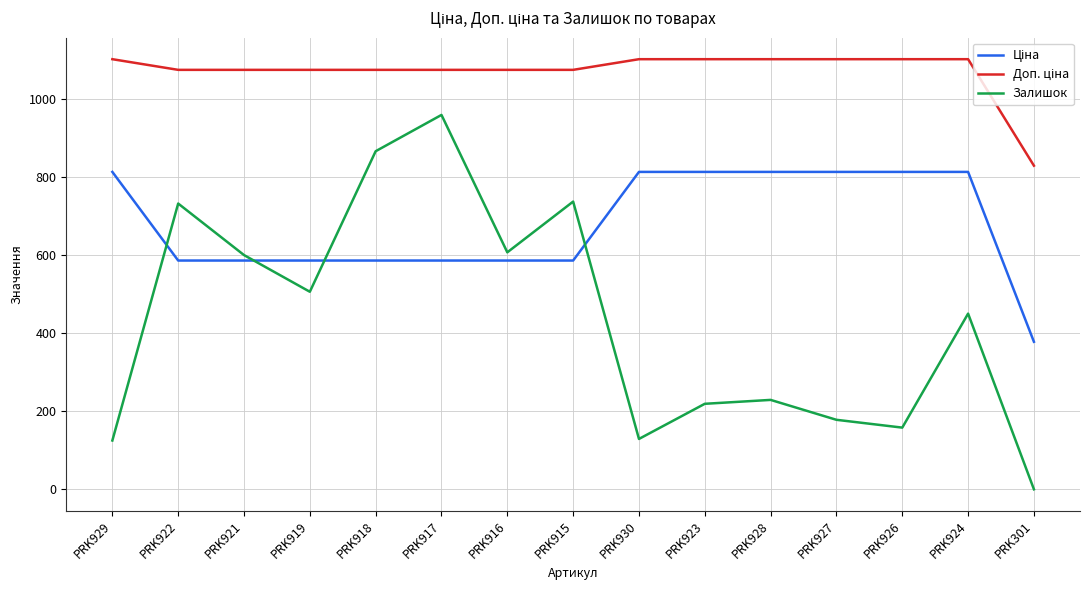

At which category is the sum across all series the highest?

PRK917